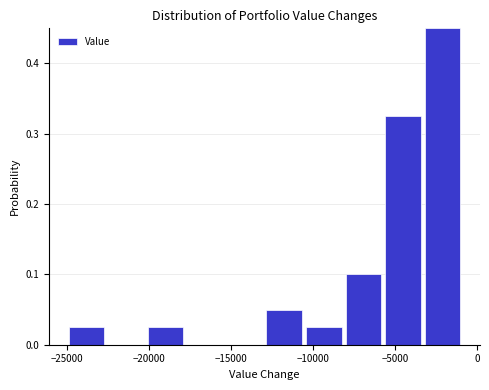

Reading left to right, list every bar in this chart as the range it spans on the x-axis followed by its height. Neither the bar edges nor the heights are printed on the chart, so give them approximately, as read against the axes.

-25000 to -22500: 0.03
-22500 to -20000: 0
-20000 to -17500: 0.03
-17500 to -15500: 0
-15500 to -13000: 0
-13000 to -10500: 0.05
-10500 to -8000: 0.03
-8000 to -5500: 0.10
-5500 to -3000: 0.33
-3000 to -1000: 0.45